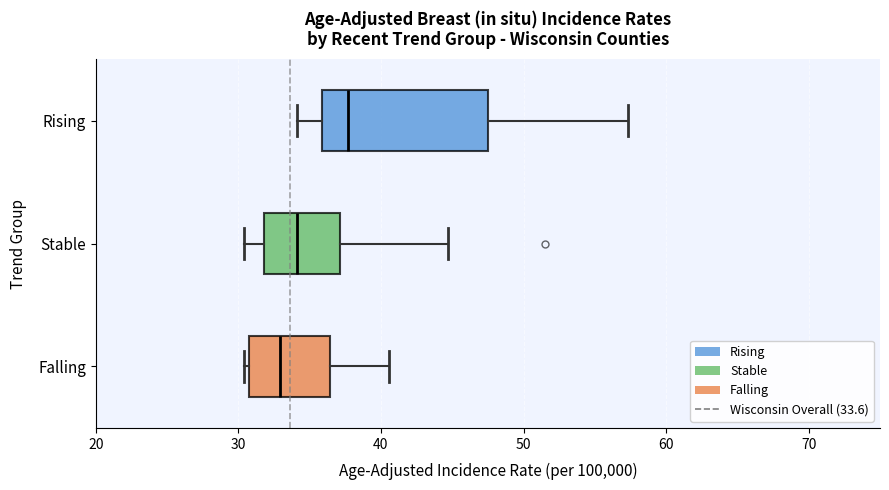

Where does the median line of the box for Falling sit on the x-axis? The values are not printed on the chart, so give them approximately, as read against the axis.

33